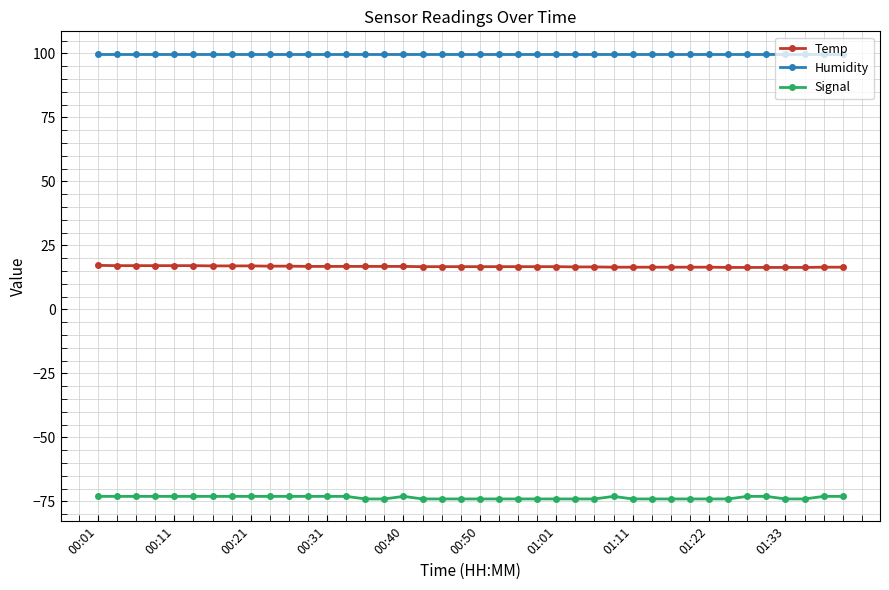

True or false: Signal and Humidity cross at least once.

False